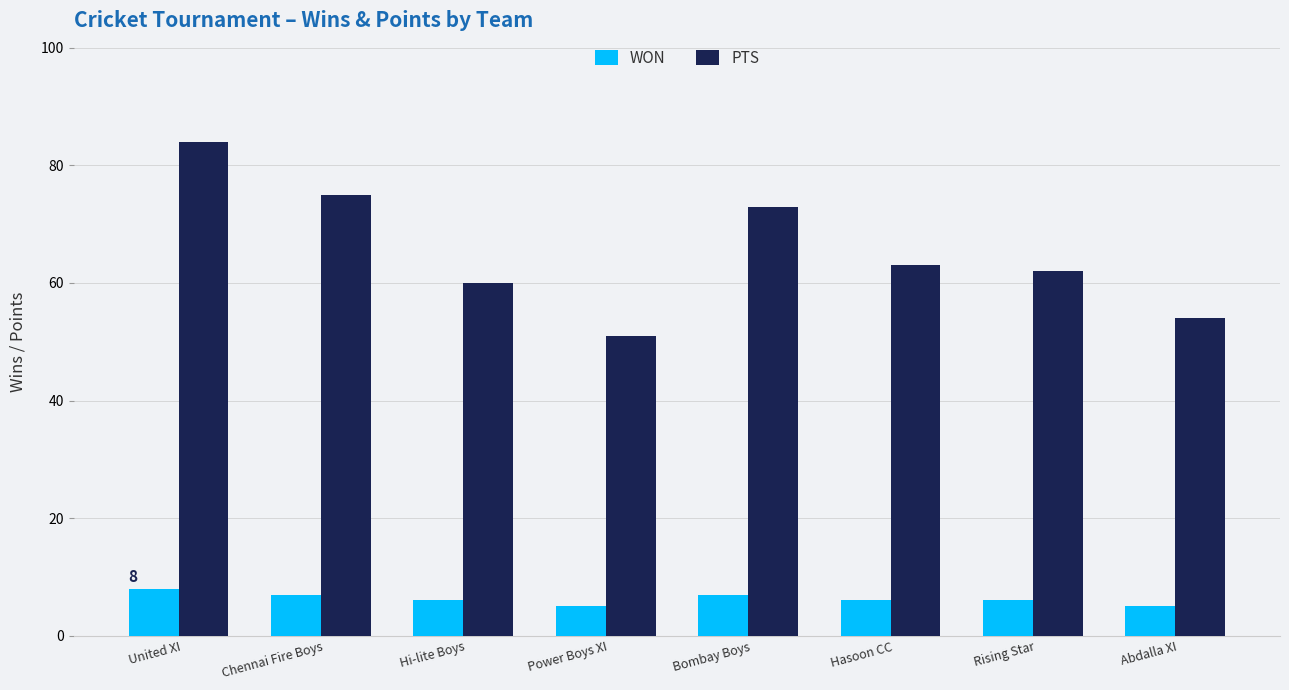

Count the number of data series in this chart.

2